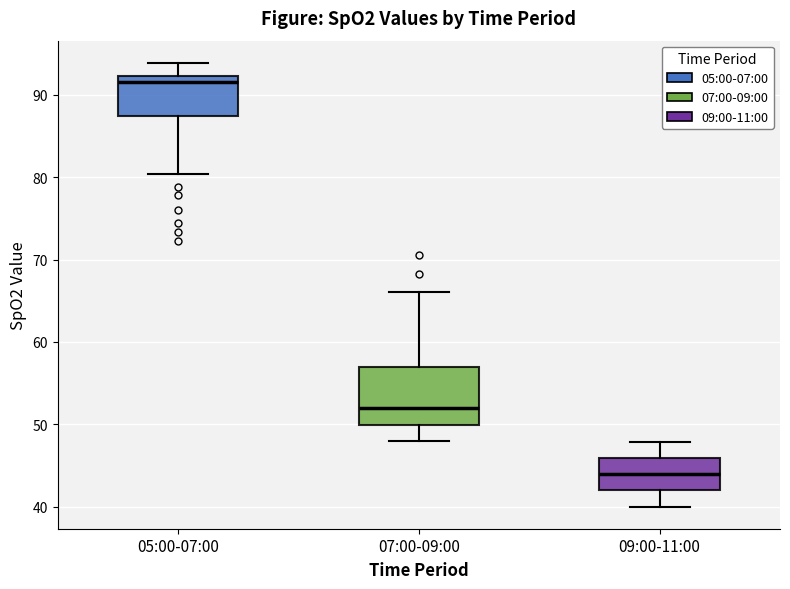

Reading left to right, transcribe this box plot: for each box, give where its median line is, the range the box spans, and where its two whiskers end, as read against the y-axis. The values are not printed on the chart, so give them approximately, as read against the axis.

05:00-07:00: median 92 (just below the box's upper edge), box 87 to 92, whiskers 80 to 94
07:00-09:00: median 52, box 50 to 57, whiskers 48 to 66
09:00-11:00: median 44, box 42 to 46, whiskers 40 to 48